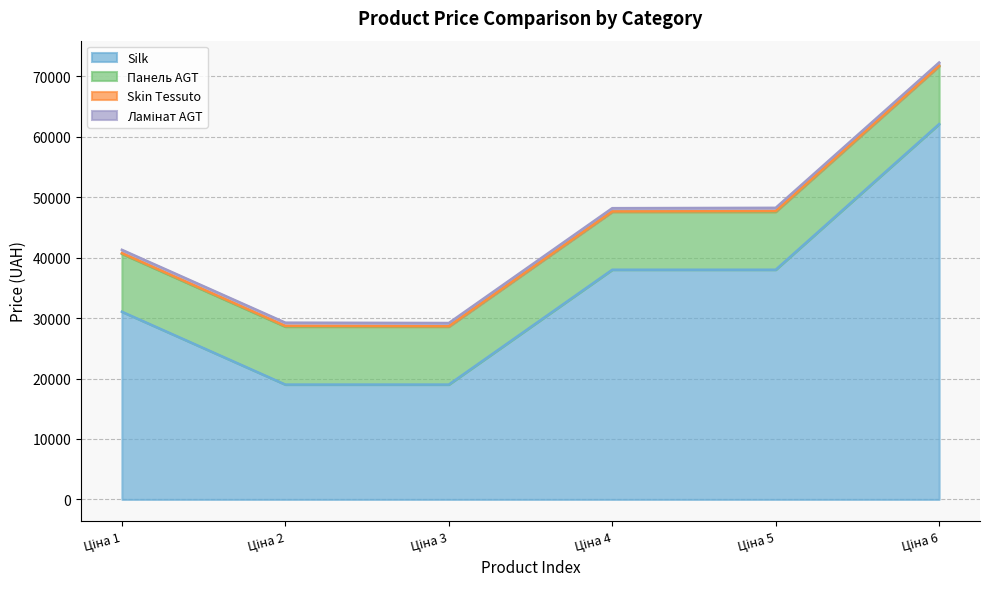

What are all the series names shown in the legend?

Silk, Панель AGT, Skin Tessuto, Ламінат AGT